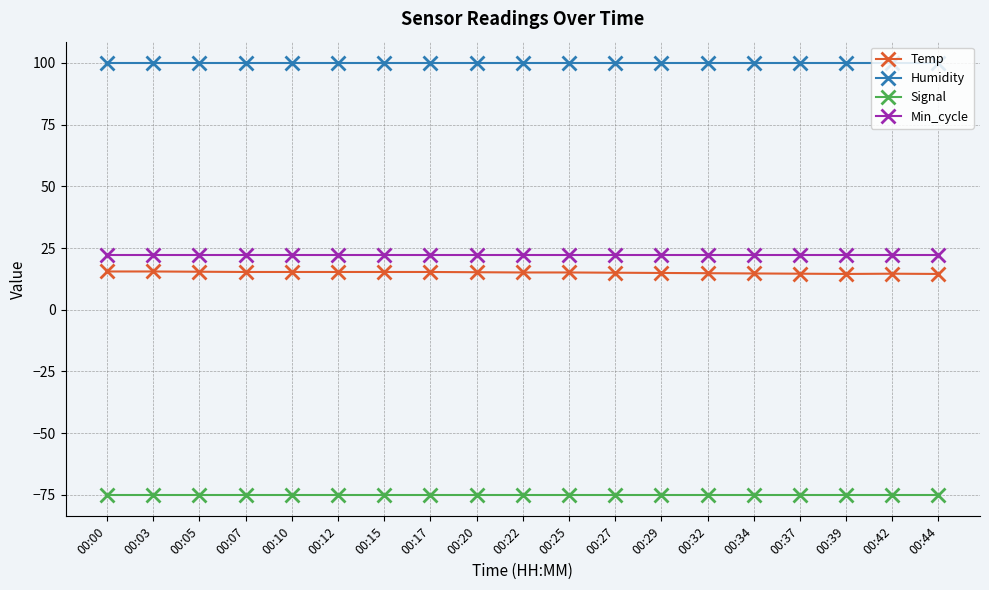

What is the sum of the Signal values at 00:44 and 00:42?

-150.0